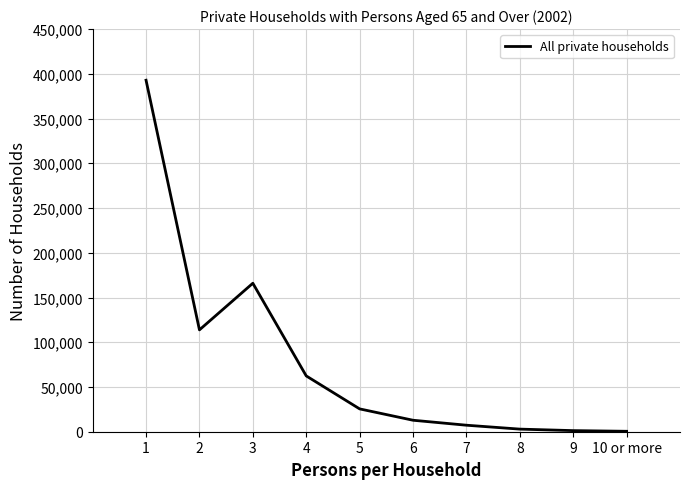

What is the change in value from 2 to 7?

-106552